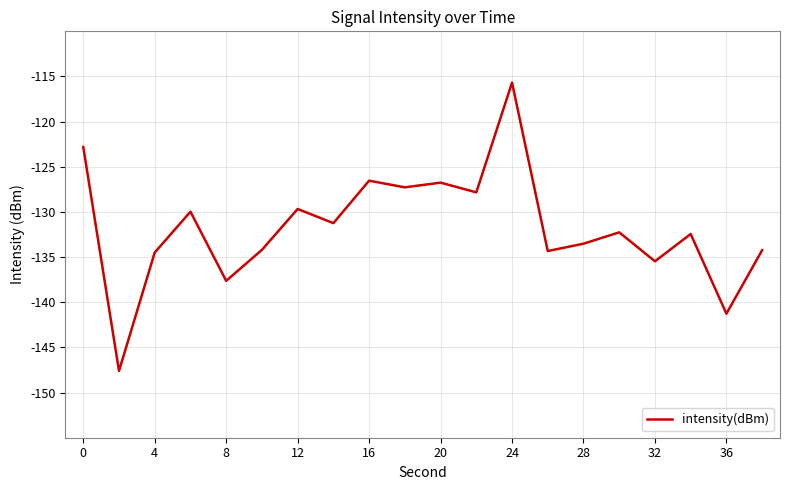

What is the smallest value displayed?

-147.6